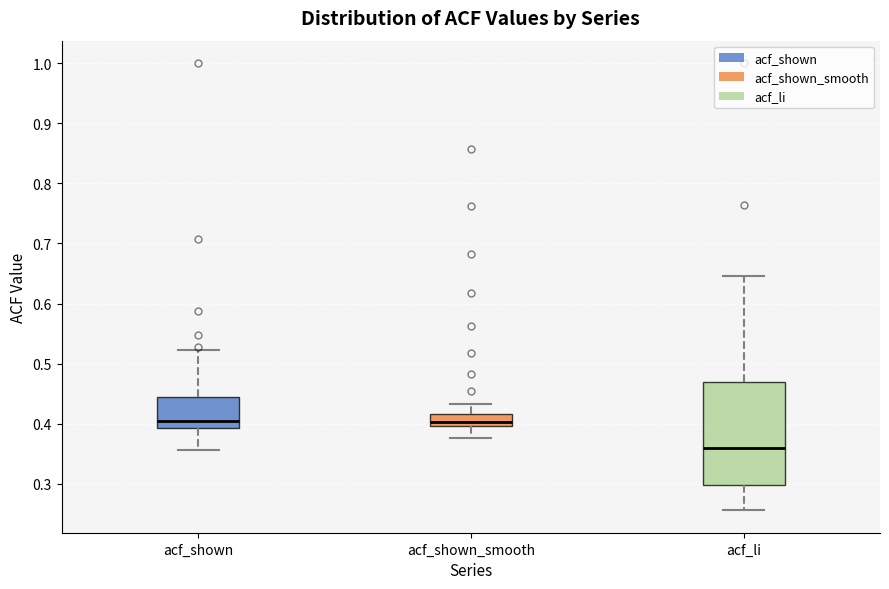

Reading left to right, transcribe this box plot: for each box, give where its median line is, the range the box spans, and where its two whiskers end, as read against the y-axis. The values are not printed on the chart, so give them approximately, as read against the axis.

acf_shown: median 0.40, box 0.39 to 0.44, whiskers 0.36 to 0.52
acf_shown_smooth: median 0.40 (inside the box), box 0.40 to 0.42, whiskers 0.38 to 0.43
acf_li: median 0.36, box 0.30 to 0.47, whiskers 0.26 to 0.65